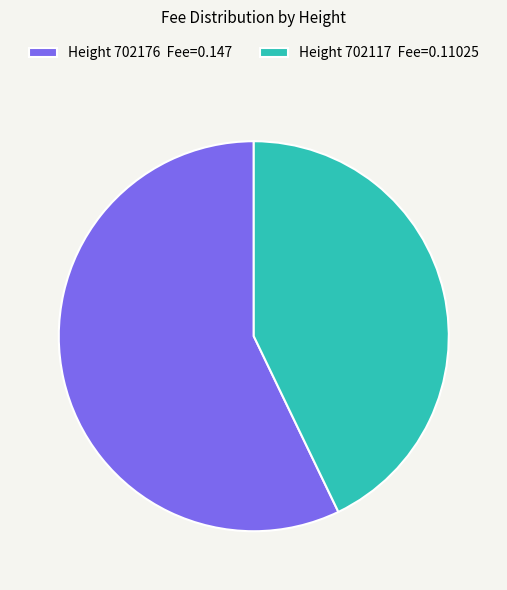

Which category accounts for the majority?

Height 702176 Fee=0.147